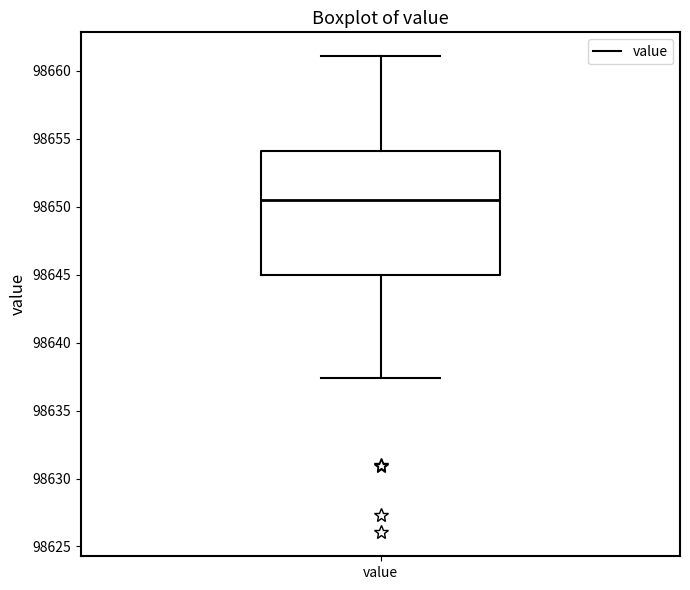

Transcribe this box plot: give where the median line is, the range the box spans, and where the two whiskers end, as read against the y-axis. The values are not printed on the chart, so give them approximately, as read against the axis.

median 98650.5, box 98645.0 to 98654.0, whiskers 98637.5 to 98661.0